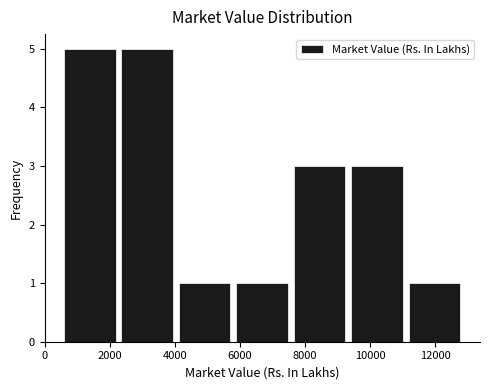

How tall is the bar that spans 5800 to 7600 on the x-axis? Neither the bar edges nor the heights are printed on the chart, so give them approximately, as read against the axes.

1